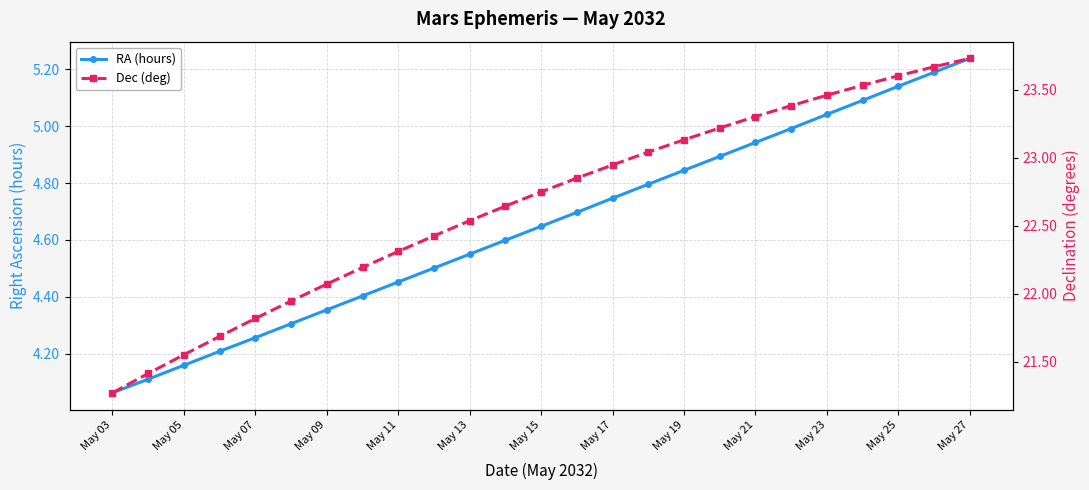

What is the maximum value for RA (hours)?

5.2